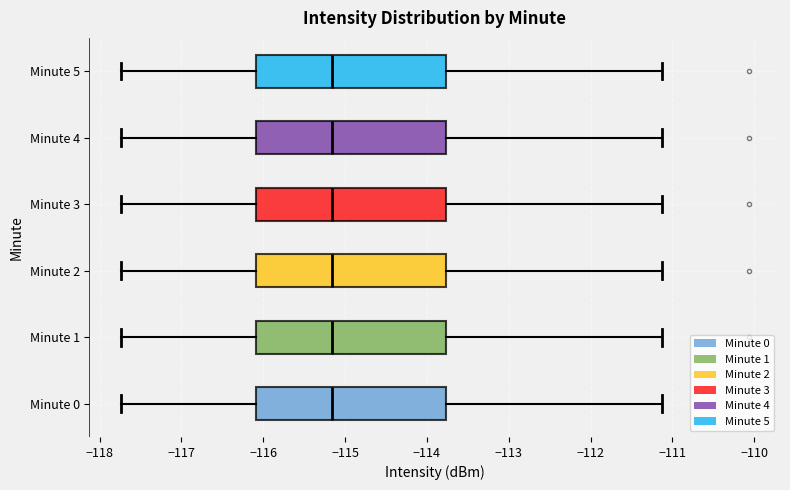

Reading bottom to top, transcribe this box plot: for each box, give where its median line is, the range the box spans, and where its two whiskers end, as read against the x-axis. The values are not printed on the chart, so give them approximately, as read against the axis.

Minute 0: median -115.2, box -116.1 to -113.8, whiskers -117.7 to -111.1
Minute 1: median -115.2, box -116.1 to -113.8, whiskers -117.7 to -111.1
Minute 2: median -115.2, box -116.1 to -113.8, whiskers -117.7 to -111.1
Minute 3: median -115.2, box -116.1 to -113.8, whiskers -117.7 to -111.1
Minute 4: median -115.2, box -116.1 to -113.8, whiskers -117.7 to -111.1
Minute 5: median -115.2, box -116.1 to -113.8, whiskers -117.7 to -111.1